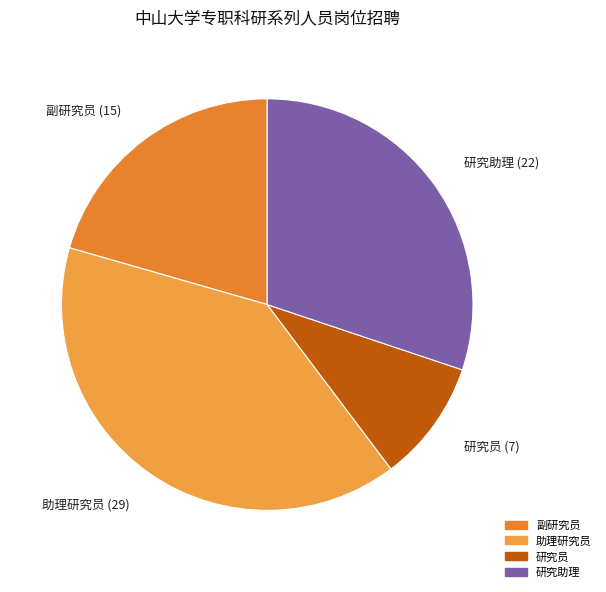

Which category has the smallest portion of the pie?

研究员 (7)